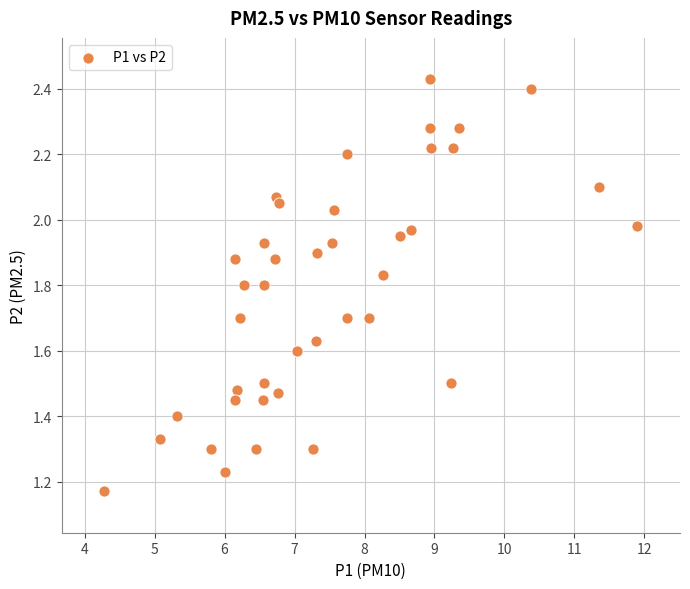

What is the range of X values (max minus min)?

7.6